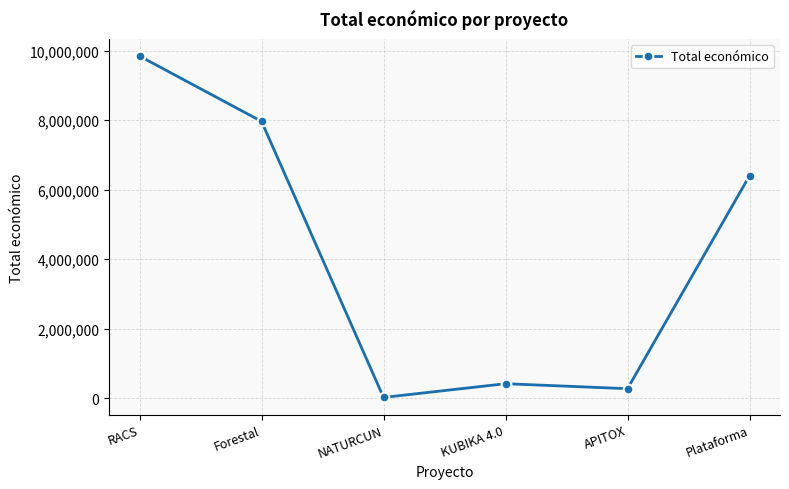

List the labels in order of value, largest first.

RACS, Forestal, Plataforma, KUBIKA 4.0, APITOX, NATURCUN